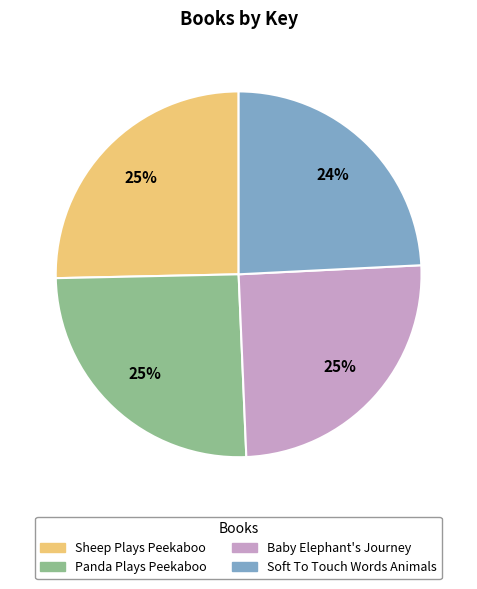

To the nearest percent, what portion does Soft To Touch Words Animals represent?

24%